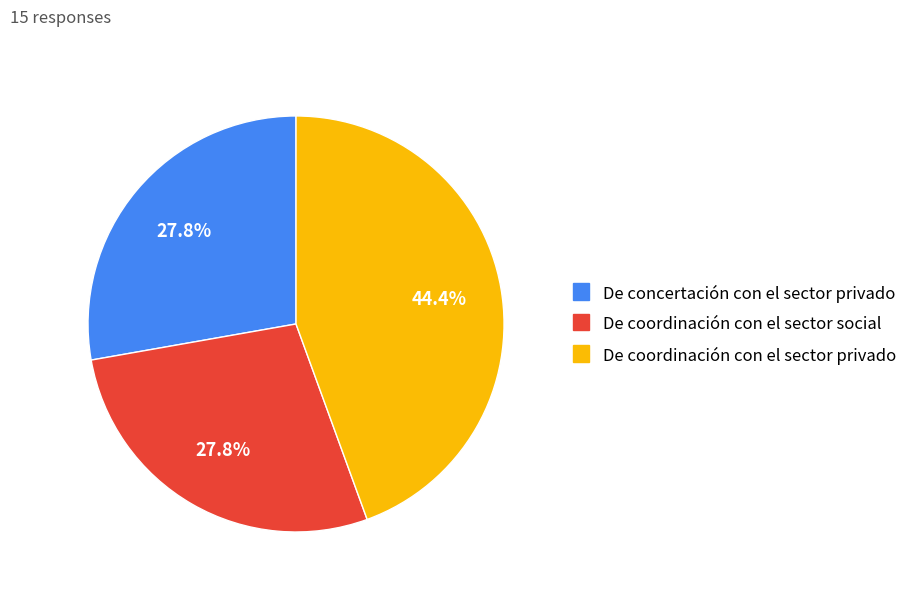

The De coordinación con el sector privado slice represents 33% of the pie. True or false?

False